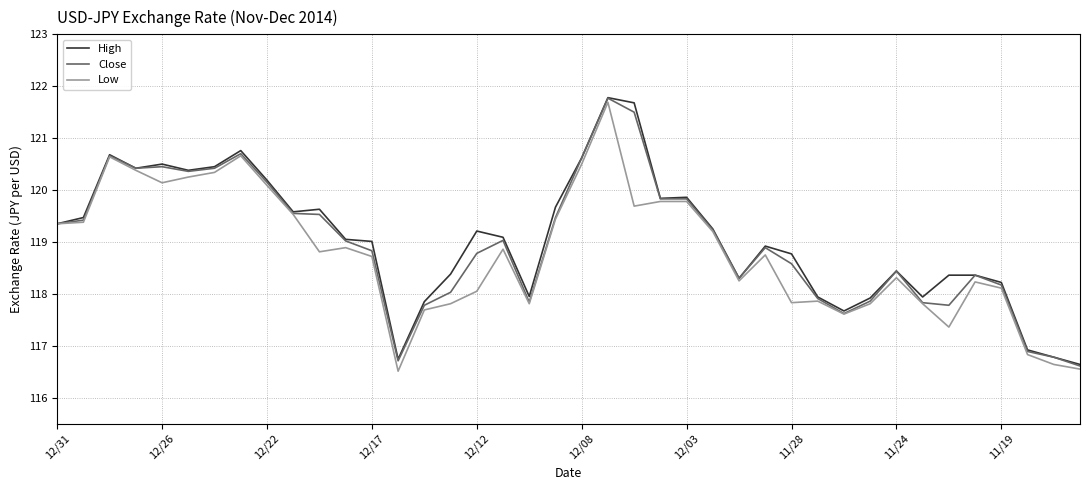

What is the minimum value shown in the chart?

116.5